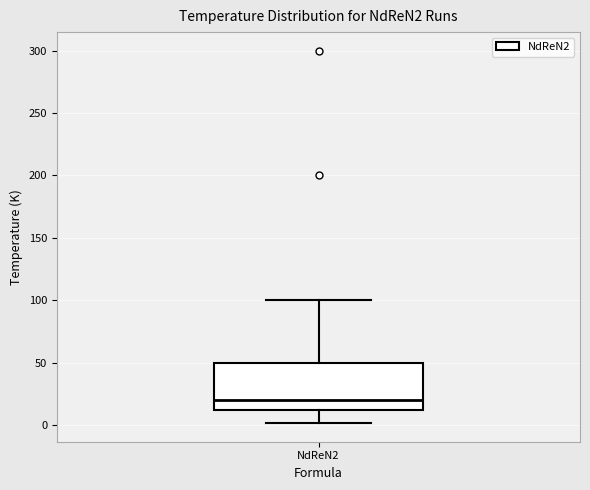

Read this box plot against the y-axis: the position of the median line, the range covered by the box, and the ends of both whiskers. The values are not printed on the chart, so give them approximately, as read against the axis.

median 20, box 10 to 50, whiskers 0 to 100